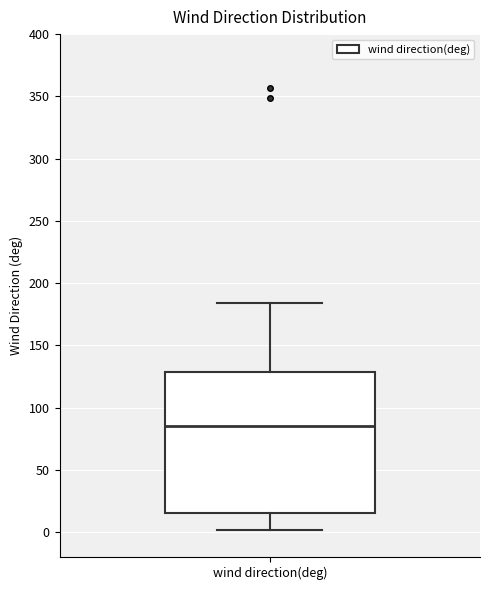

Where does the median line of the box for wind direction(deg) sit on the y-axis? The values are not printed on the chart, so give them approximately, as read against the axis.

85